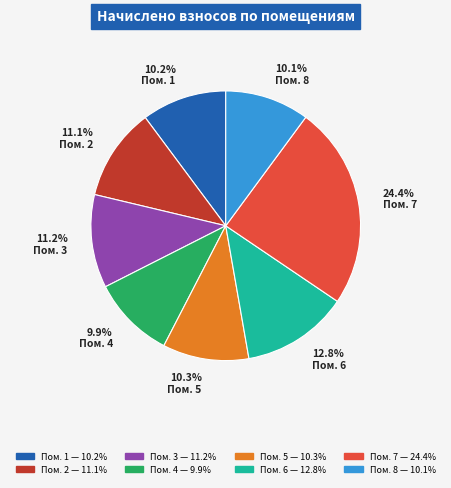

Does any single category account for the majority?

No